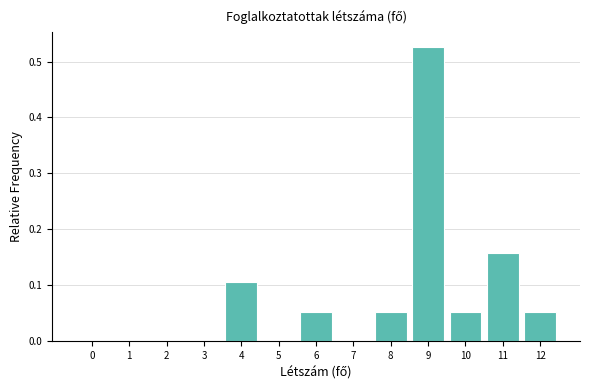

The chart shows a value of 0.0 at 5. True or false?

True